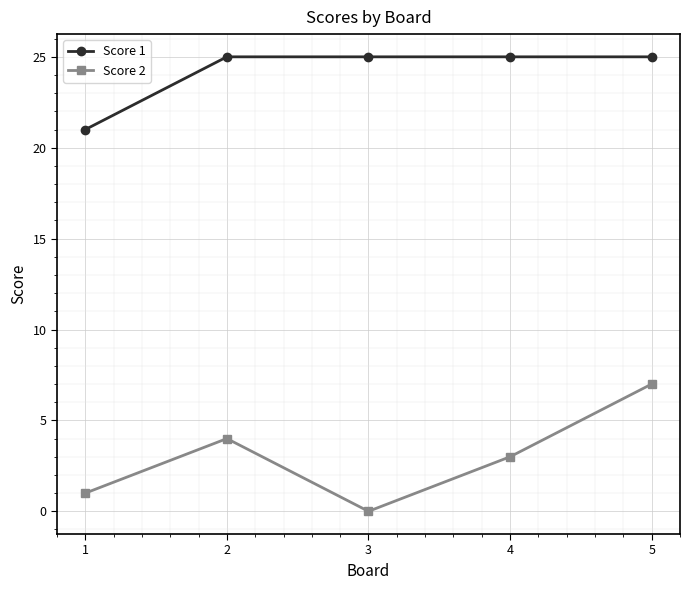

How many data points does each series have?

5